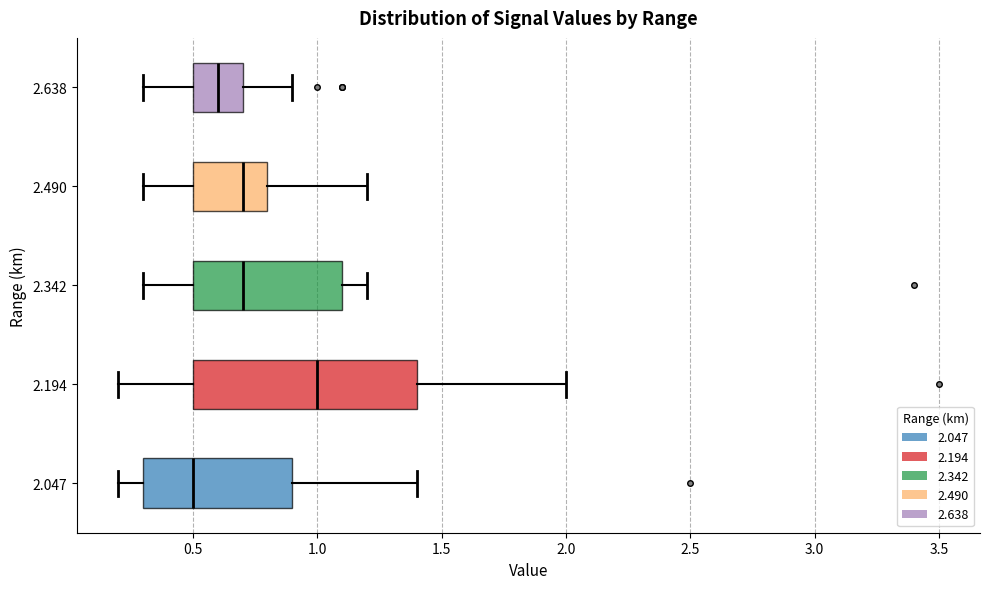

Which box has the furthest to the left median line?

2.047